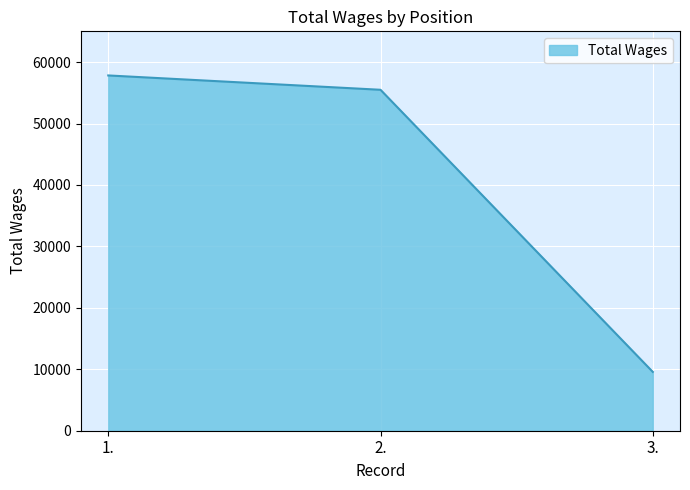

What is the sum of all values?

122883